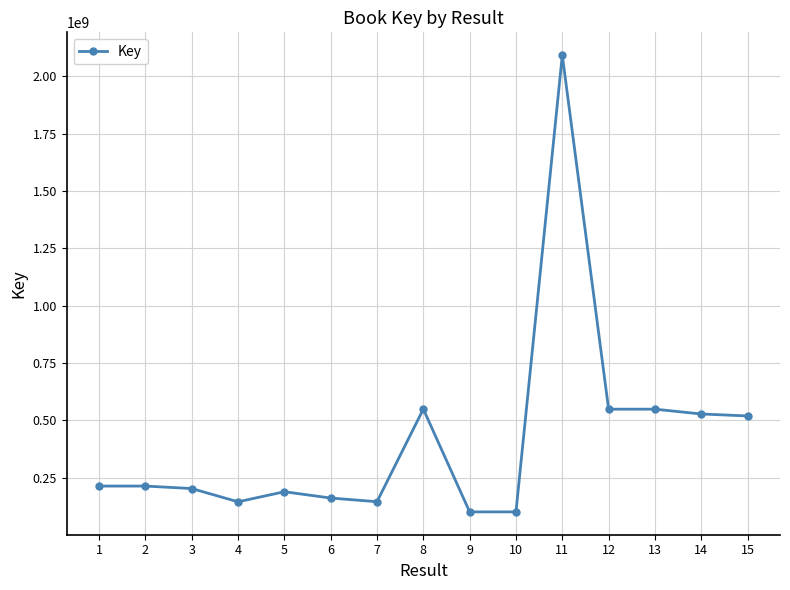

What is the sum of all values?

6258820506